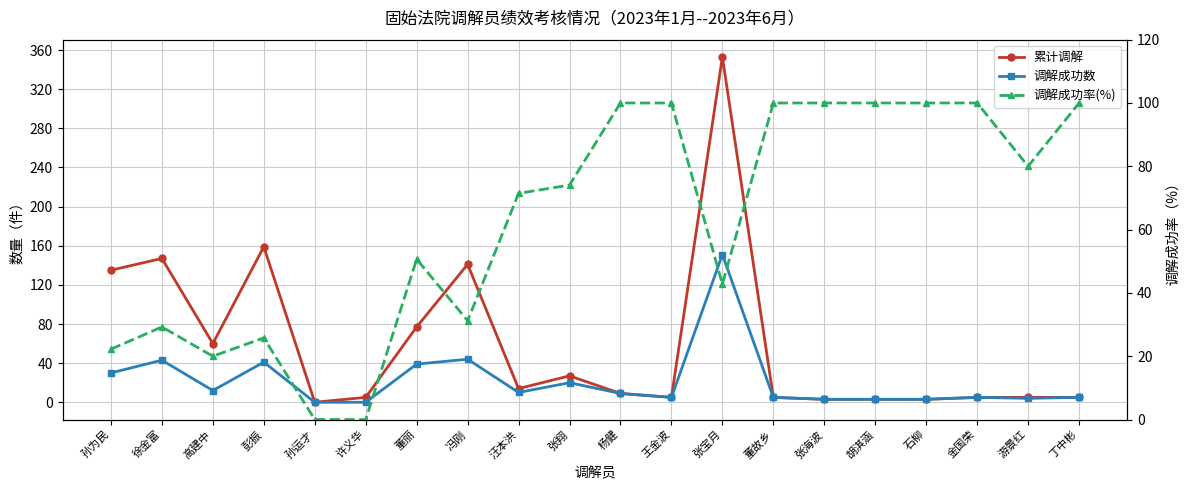

Which label corresponds to the largest value in the chart?

张宝月